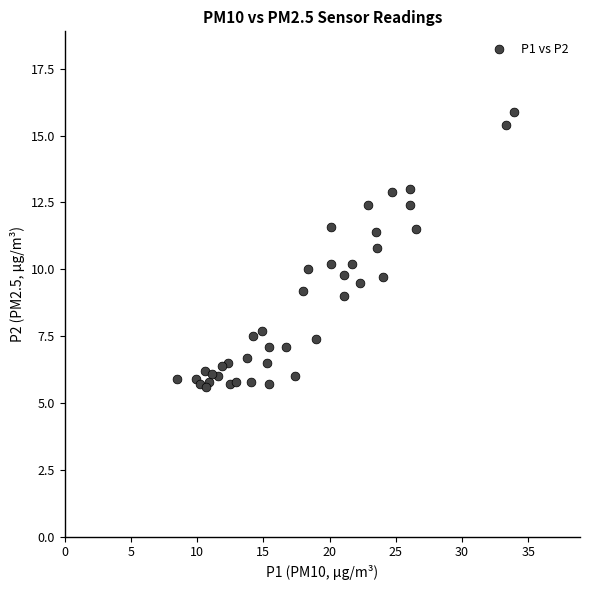

What is the range of X values (max minus min)?

25.4